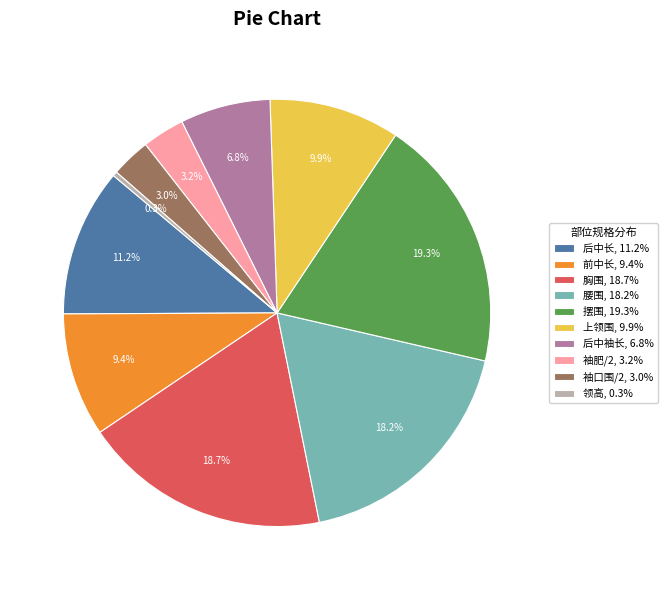

To the nearest percent, what portion does 袖口围/2 represent?

3%